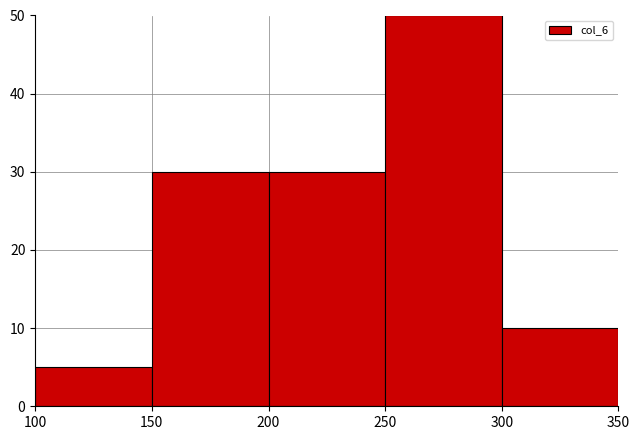

What is the height of the bar covering 300 to 350 on the x-axis? The values are not printed on the chart, so give them approximately, as read against the axis.

10